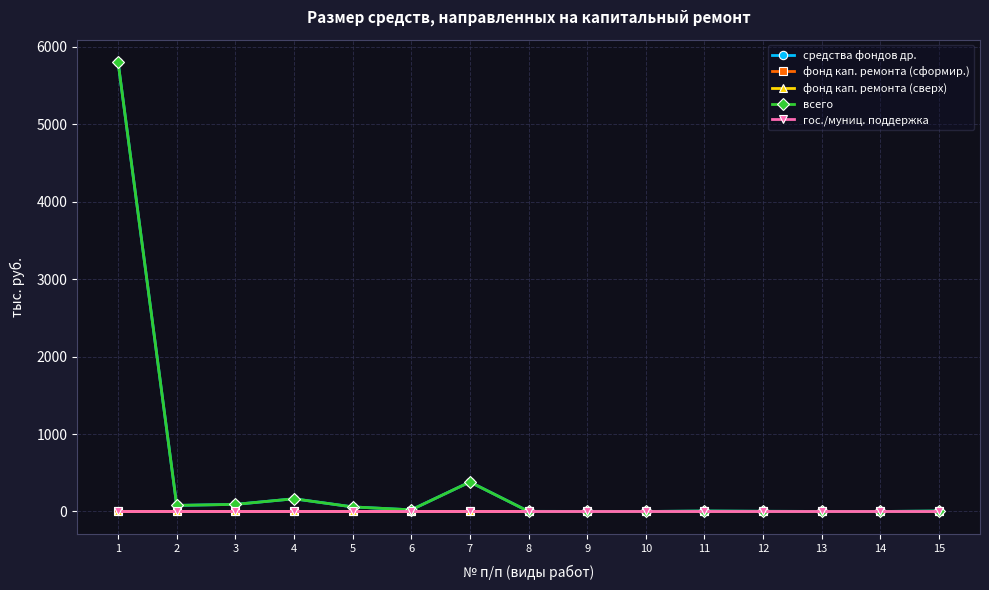

Which has a higher value, 1 or 9?

1